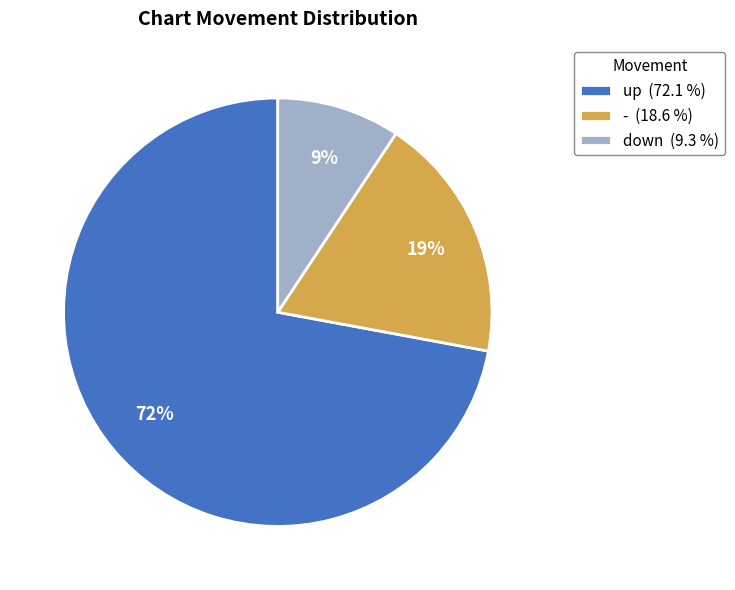

Which category has the smallest portion of the pie?

down